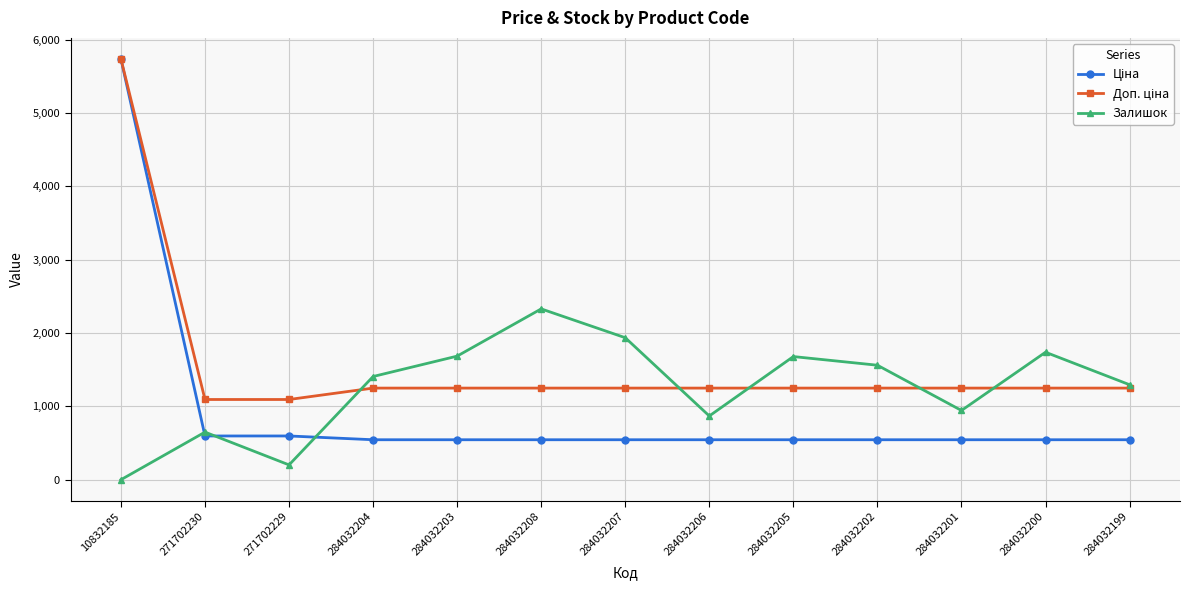

What is the greatest value displayed?

5736.9